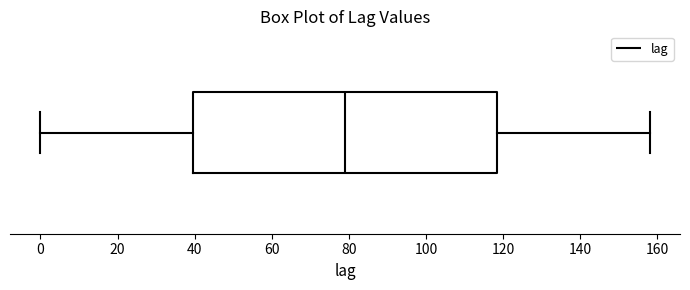

Where does the right whisker of the box end on the x-axis? The values are not printed on the chart, so give them approximately, as read against the axis.

158